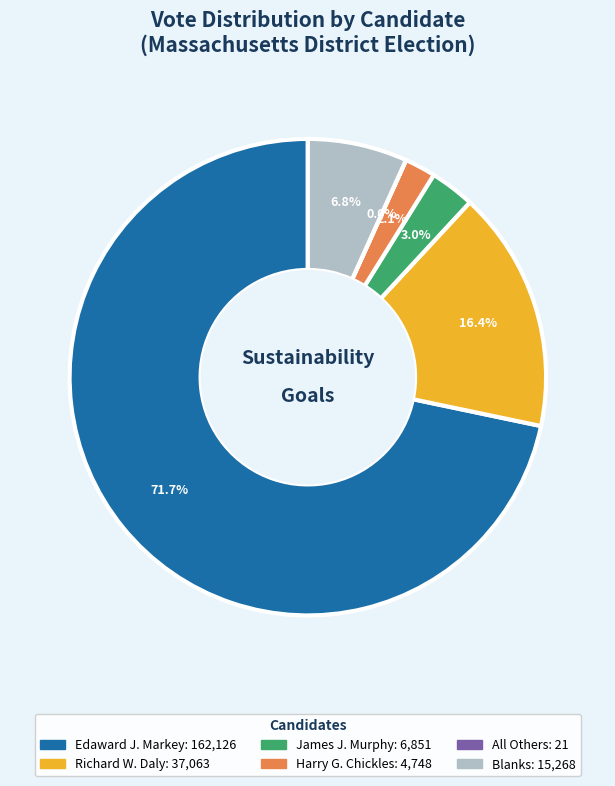

Does any single category account for the majority?

Yes